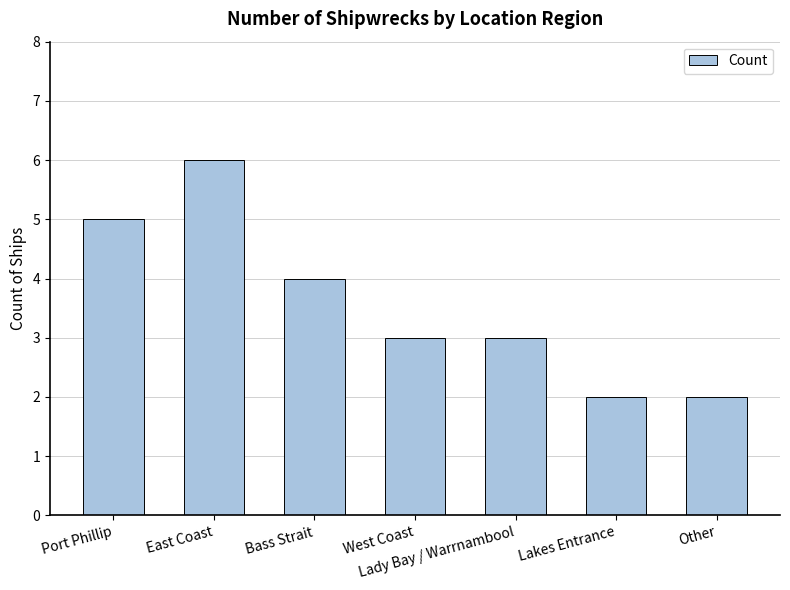

Which category has the highest value across all series?

East Coast